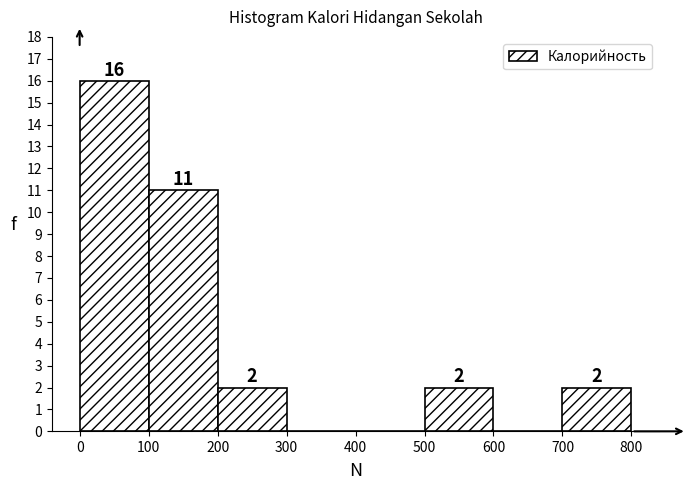

Over which range of the x-axis is the bar tallest?

0 to 100